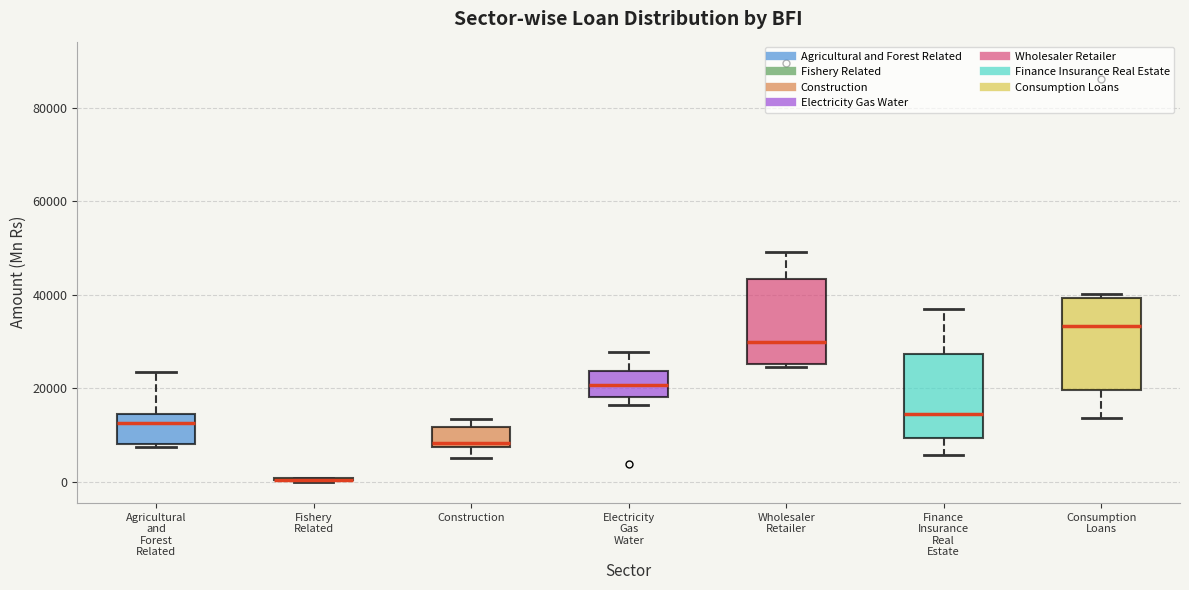

Reading left to right, read every box against the y-axis: the position of its median line, the range the box covers, and the ends of its whiskers. The values are not printed on the chart, so give them approximately, as read against the axis.

Agricultural and Forest Related: median 12000, box 8000 to 14000, whiskers 8000 (just below the box's lower edge) to 24000
Fishery Related: box collapsed to a line at 0, whiskers 0 to 0
Construction: median 8000 (just above the box's lower edge), box 8000 to 12000, whiskers 6000 to 14000
Electricity Gas Water: median 20000, box 18000 to 24000, whiskers 16000 to 28000
Wholesaler Retailer: median 30000, box 26000 to 44000, whiskers 24000 to 50000
Finance Insurance Real Estate: median 14000, box 10000 to 28000, whiskers 6000 to 36000
Consumption Loans: median 34000, box 20000 to 40000, whiskers 14000 to 40000 (just above the box's upper edge)